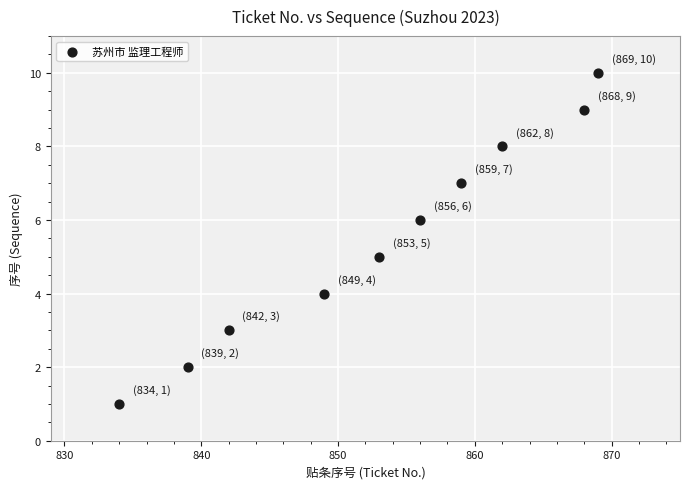

What is the range of Y values (max minus min)?

9